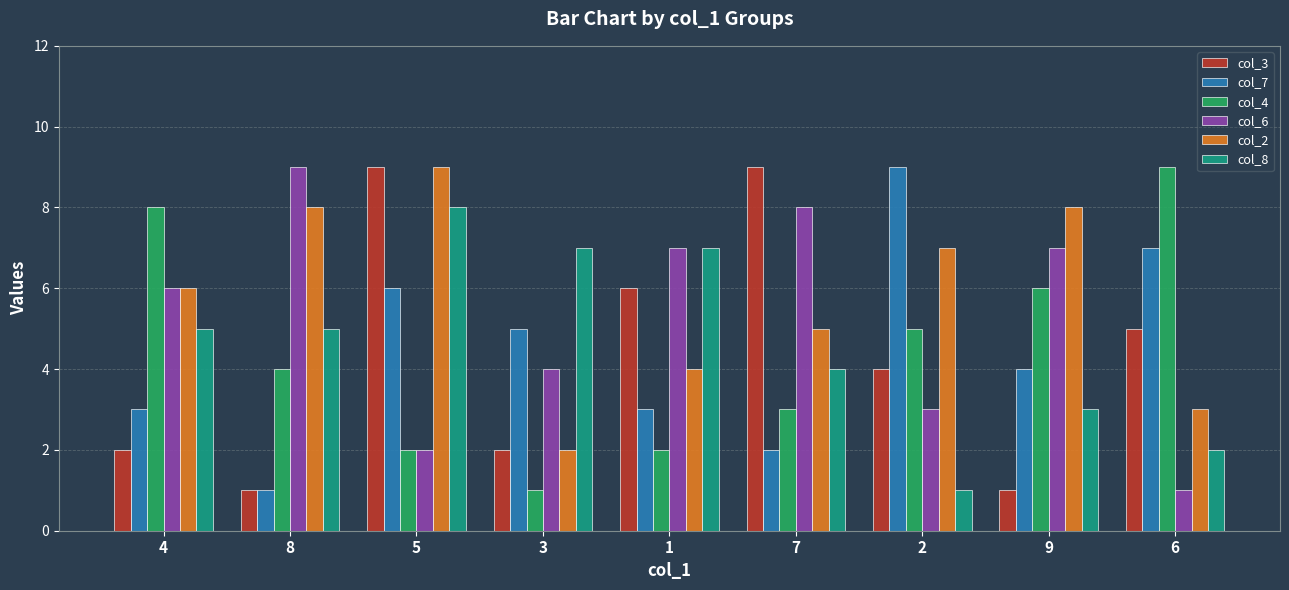

How many col_4 values are between 2 and 6?

6